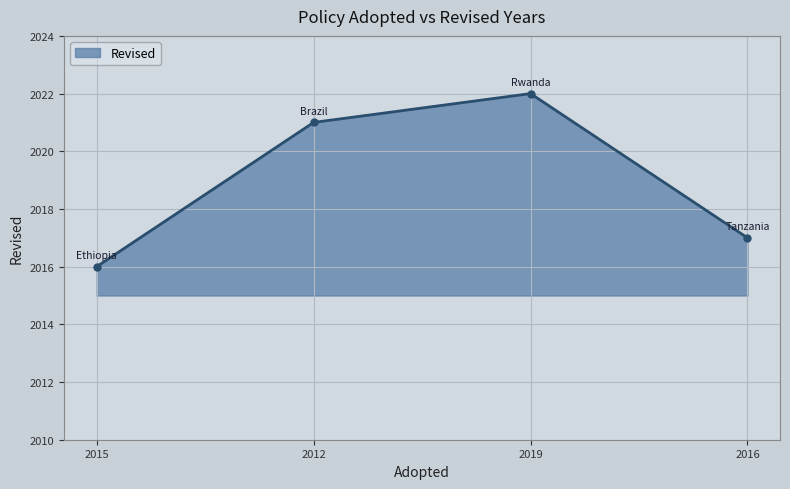

What is the label of the 2nd point from the right?

2019